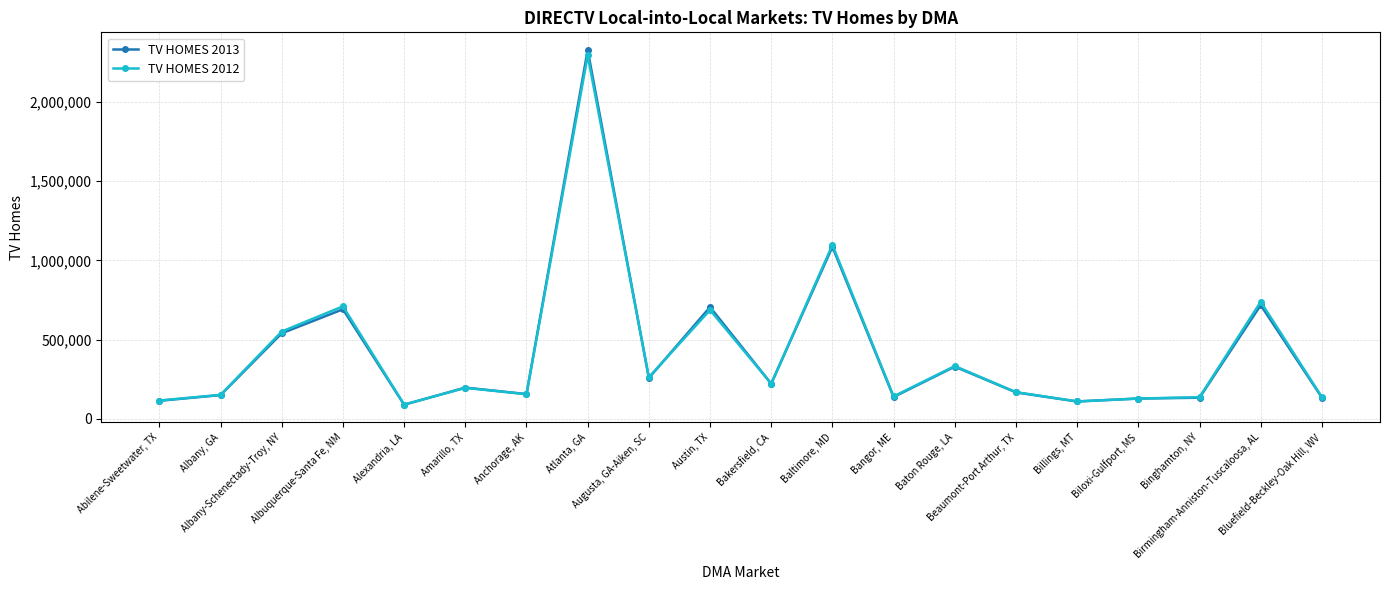

What is the value of the TV HOMES 2013 point at the 8th from the left?

2326840